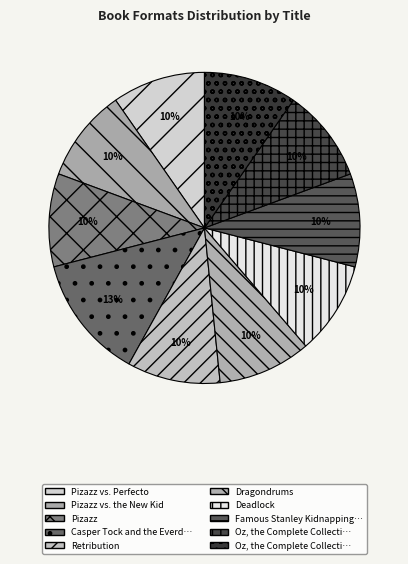

Which category has the smallest portion of the pie?

Pizazz vs. Perfecto